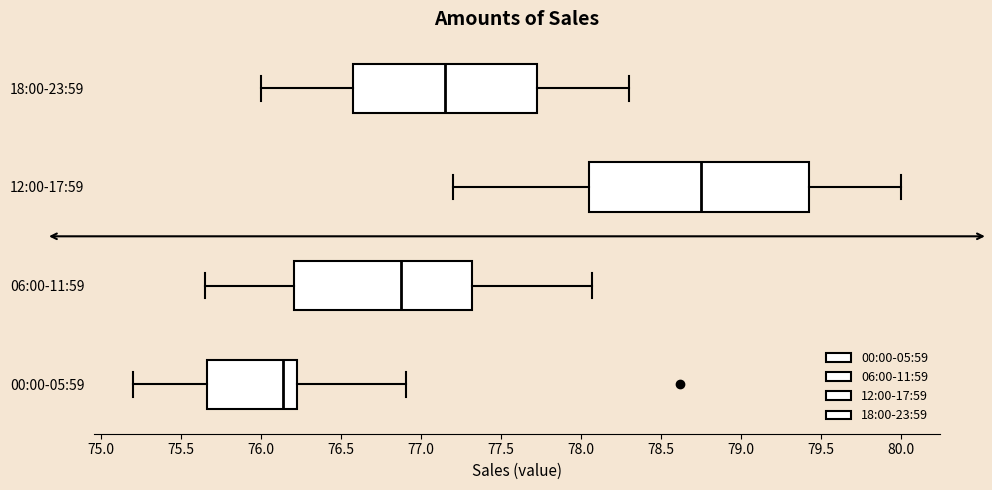

Reading bottom to top, read every box against the x-axis: the position of its median line, the range the box covers, and the ends of its whiskers. The values are not printed on the chart, so give them approximately, as read against the axis.

00:00-05:59: median 76.15, box 75.65 to 76.25, whiskers 75.20 to 76.90
06:00-11:59: median 76.90, box 76.20 to 77.30, whiskers 75.65 to 78.05
12:00-17:59: median 78.75, box 78.05 to 79.45, whiskers 77.20 to 80.00
18:00-23:59: median 77.15, box 76.60 to 77.75, whiskers 76.00 to 78.30